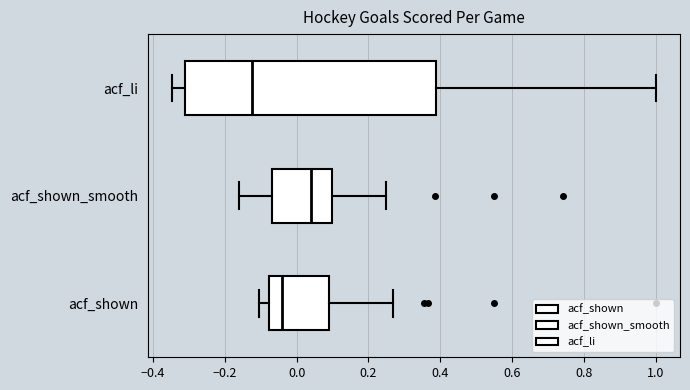

Which box has the furthest to the right median line?

acf_shown_smooth